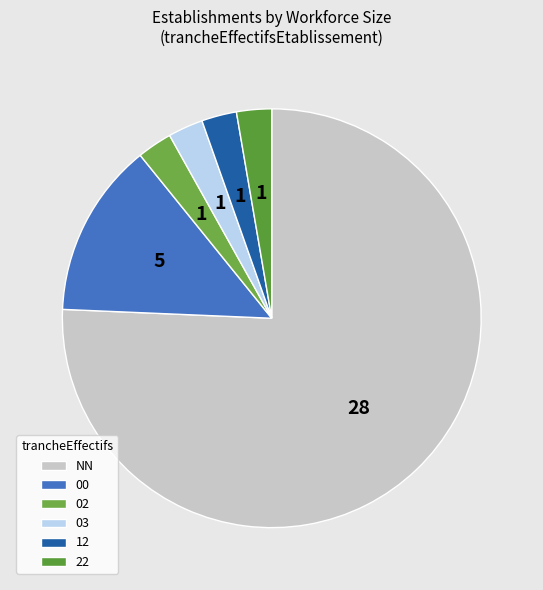

What is the smallest slice in the pie chart?

02